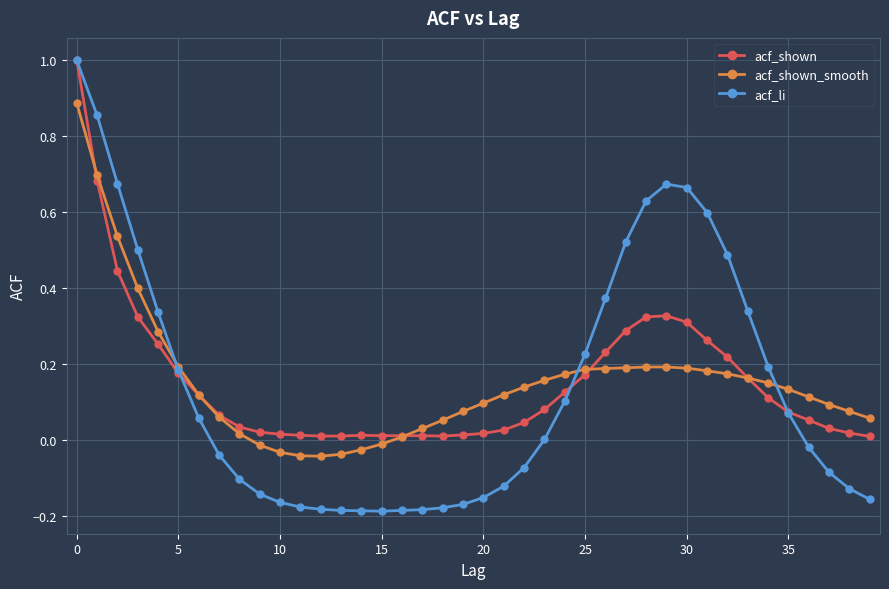

True or false: acf_li has more than 0 points higher than both neighbors.

True